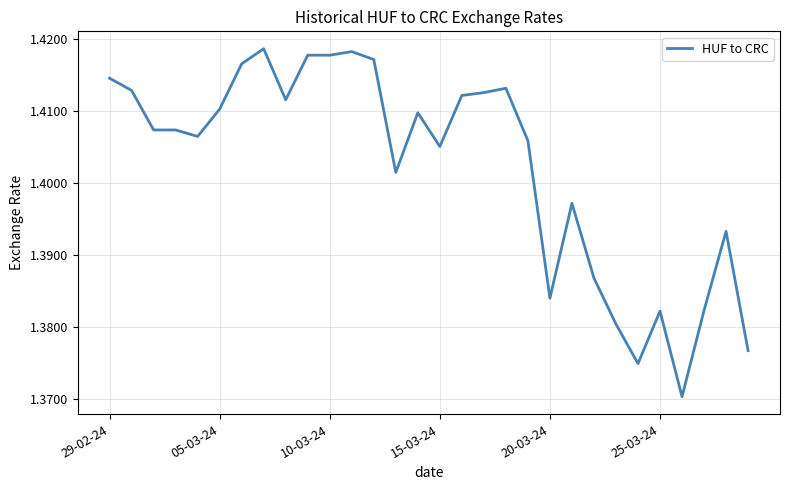

What is the sum of all values?

42.1